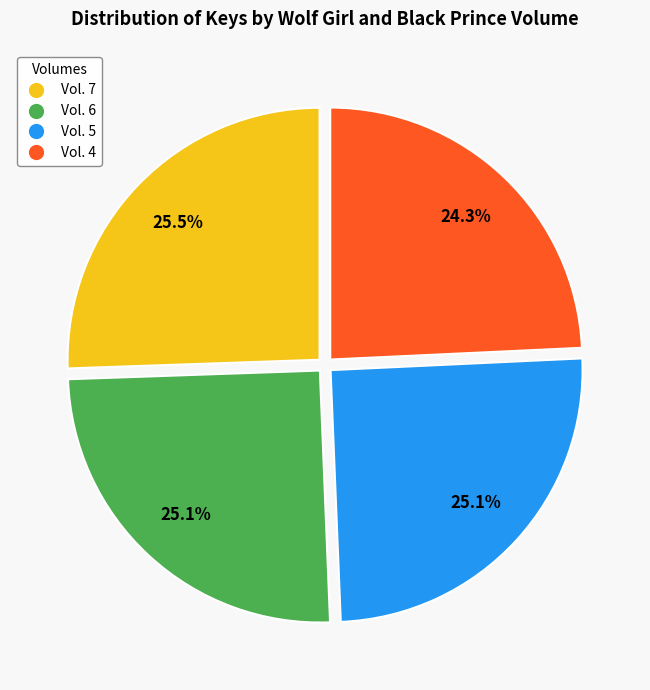

Approximately how many times larger is the value at Vol. 4 compared to Vol. 5?

1.0